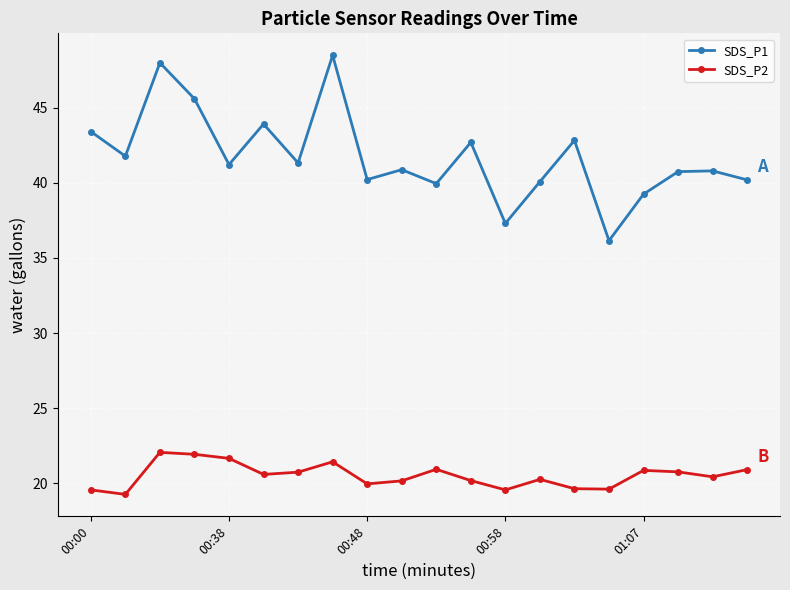

True or false: SDS_P2 and SDS_P1 cross at least once.

False